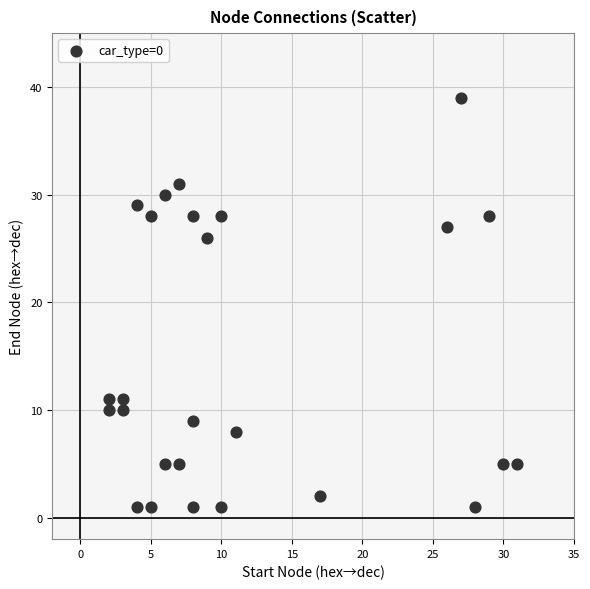

What Y value in the scatter plot is closest to 20?

26